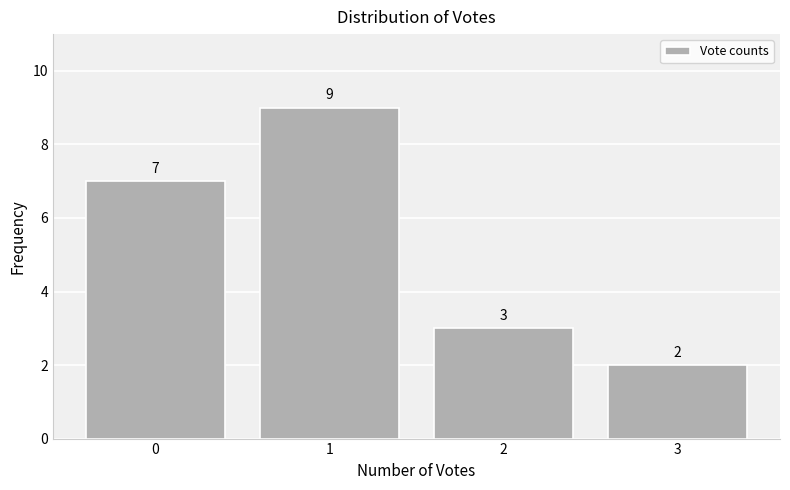

Reading left to right, transcribe this chart: for each bar, give the range it covers on the x-axis and its height.

-0.5 to 0.5: 7
0.5 to 1.5: 9
1.5 to 2.5: 3
2.5 to 3.5: 2